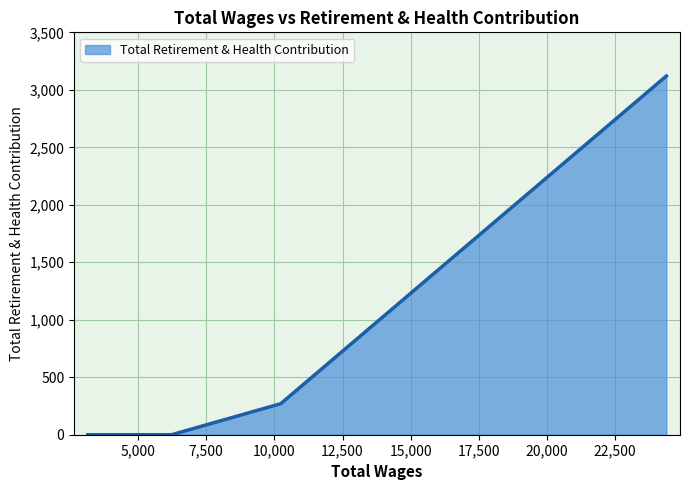

True or false: the data has more than 0 interior local peaks.

False